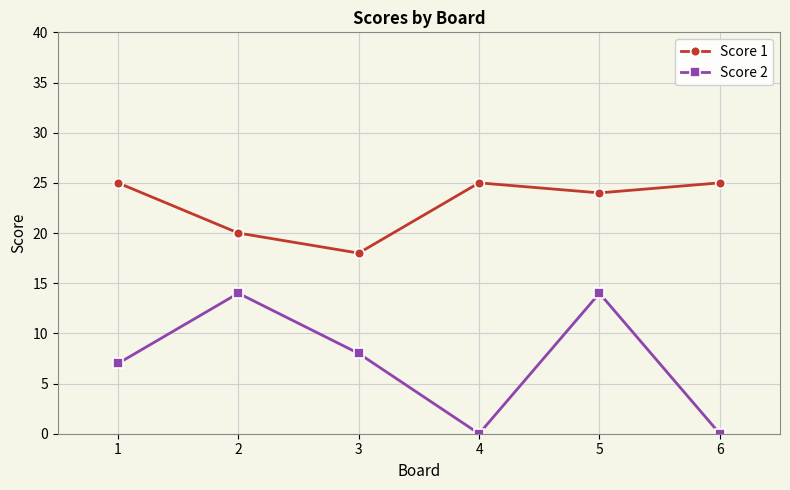

Rank the series at 1 from lowest to highest value.

Score 2, Score 1